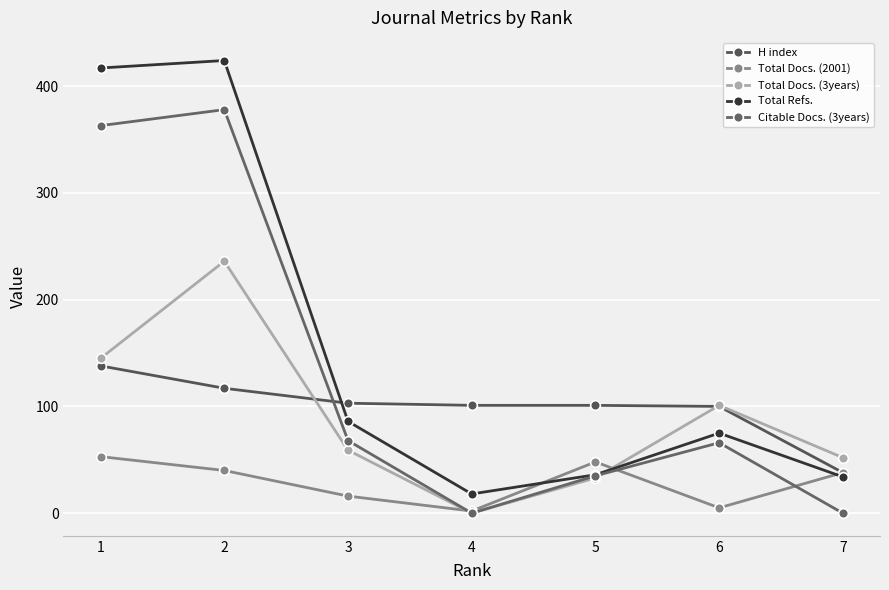

What are all the series names shown in the legend?

H index, Total Docs. (2001), Total Docs. (3years), Total Refs., Citable Docs. (3years)